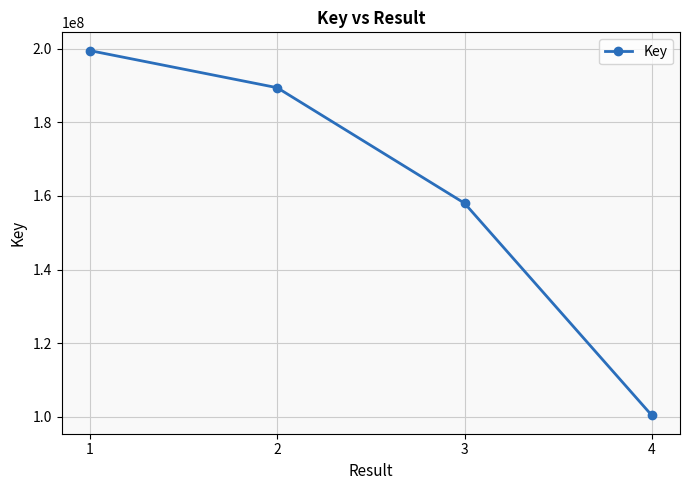

What is the value of the 3rd point from the left?

158024825